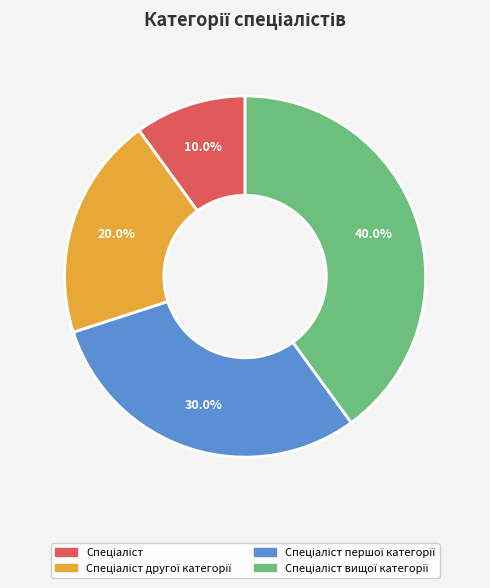

Is there any slice that represents more than half of the pie?

No